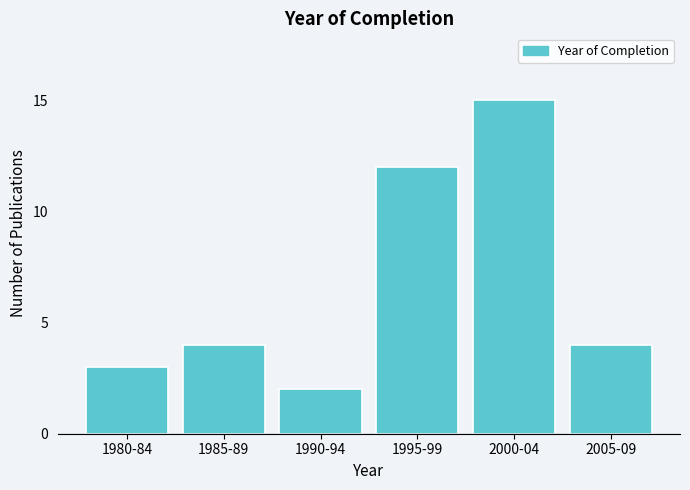

Reading left to right, extract all data points from this chart.

1980-84=3	1985-89=4	1990-94=2	1995-99=12	2000-04=15	2005-09=4